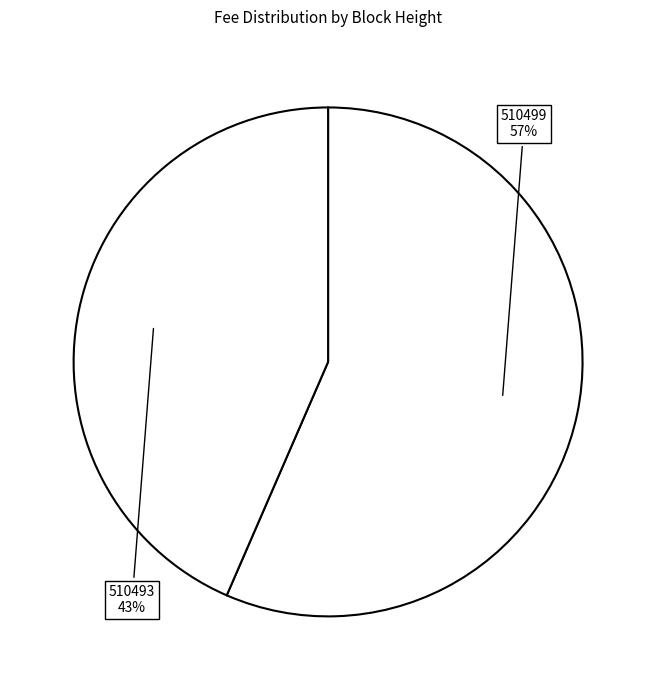

To the nearest percent, what is the average slice percentage?

50%